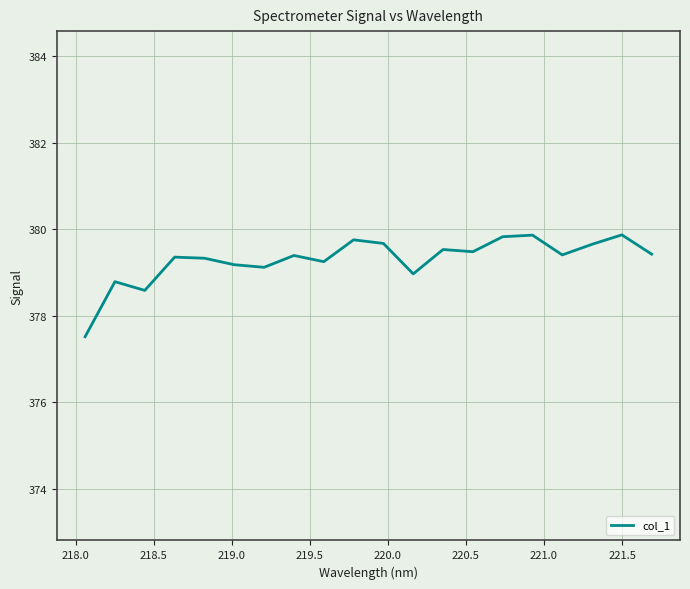

What is the maximum value shown in the chart?

379.9